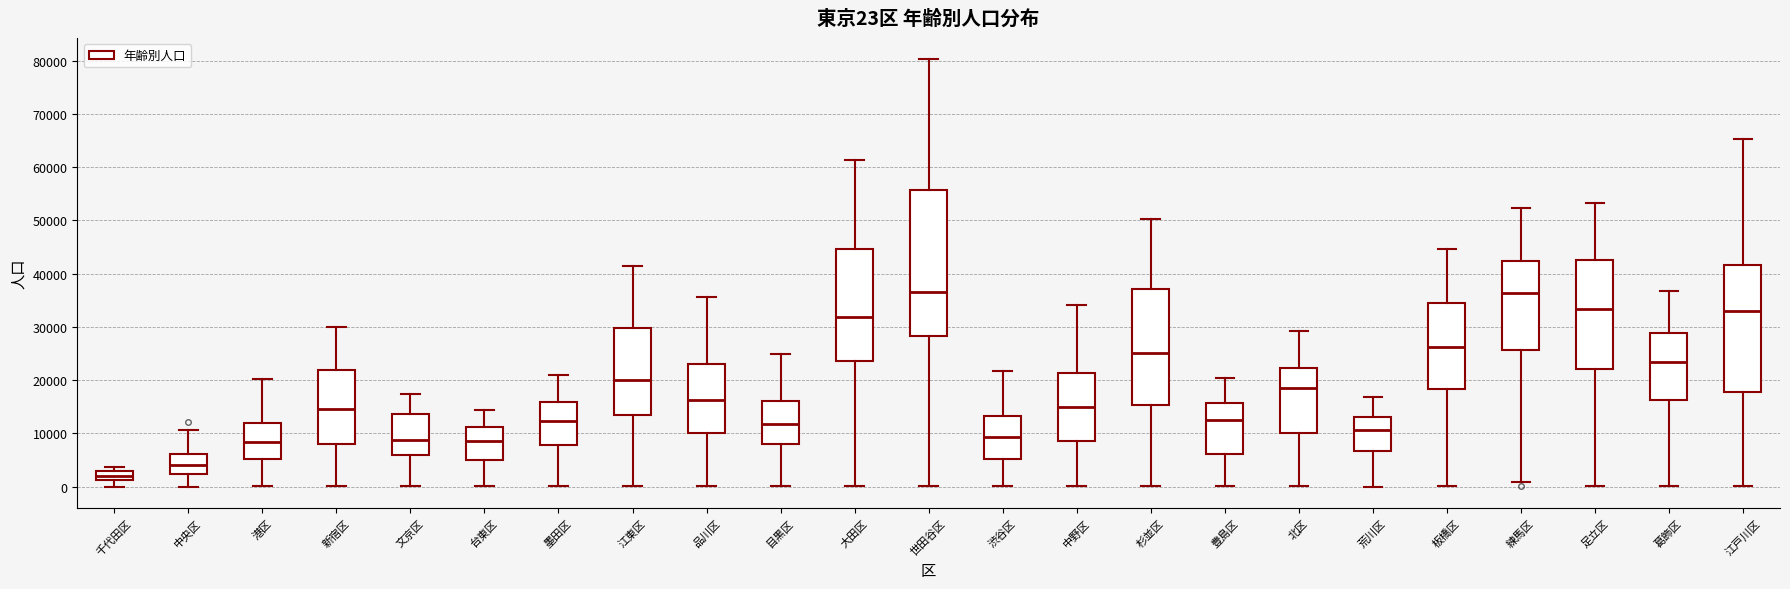

Comparing the boxes themselves (not the whiskers), which one is the tallest?

世田谷区